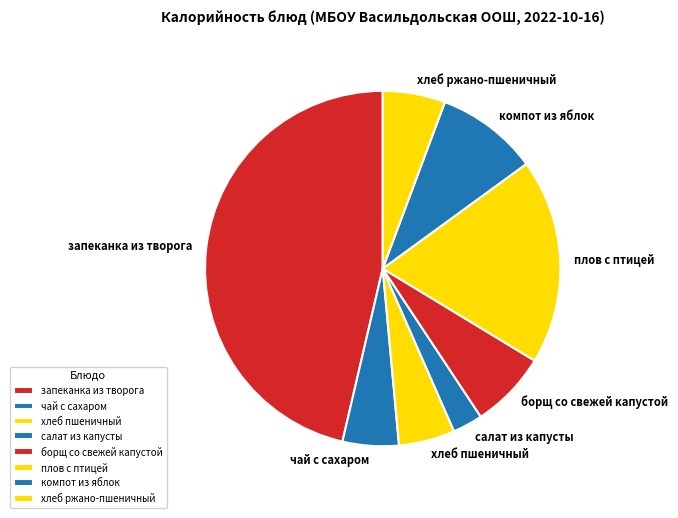

Combined, do чай с сахаром and плов с птицей account for over 50%?

No